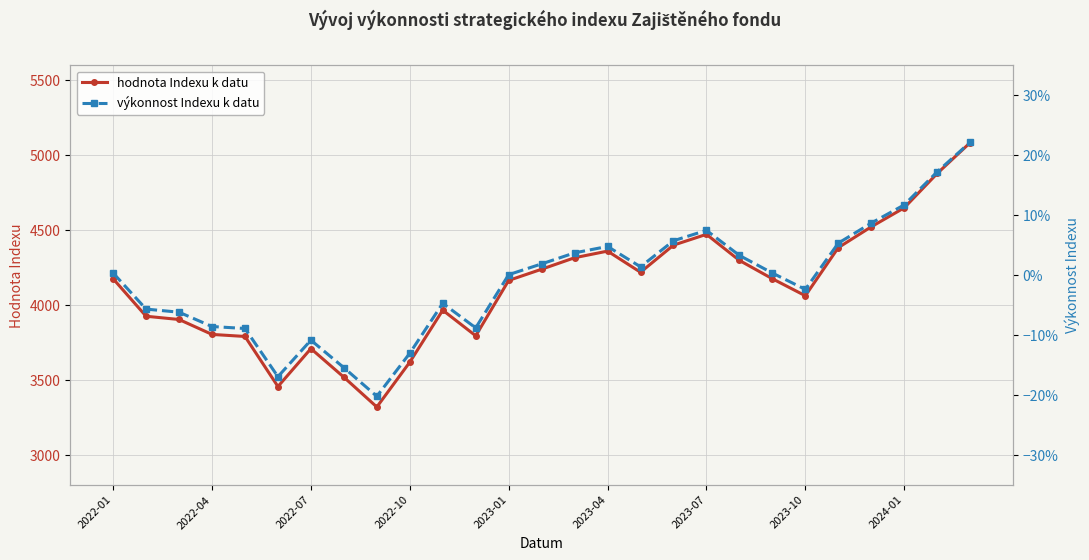

What is the difference between the second highest and minimum values in the hodnota Indexu k datu series?

1559.6